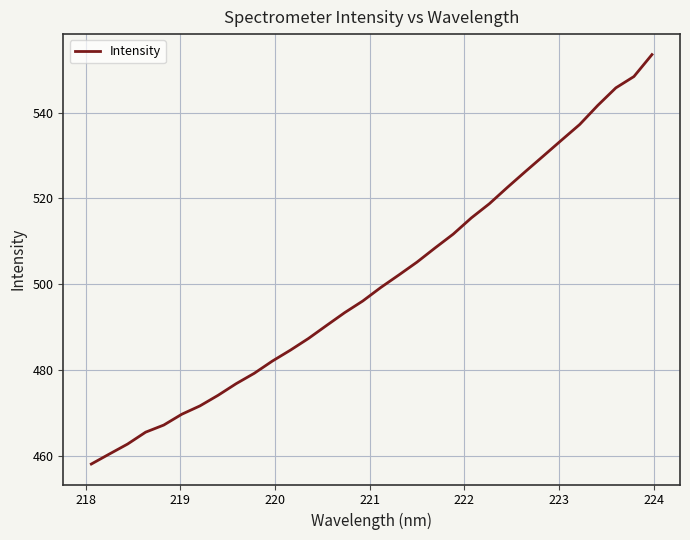

What is the difference between the maximum and minimum values?

95.5